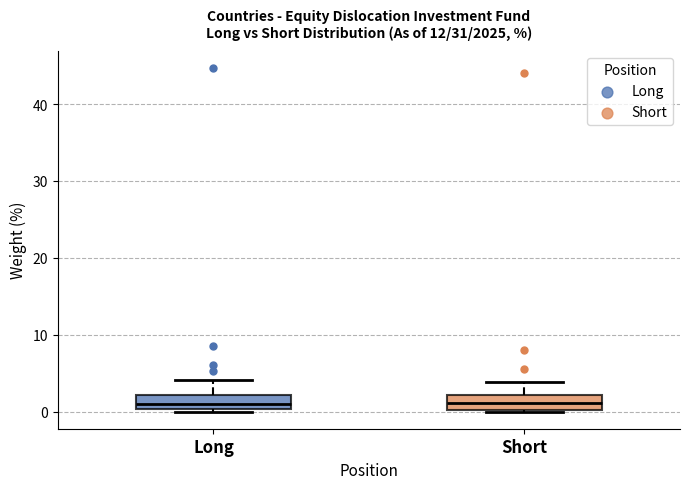

Reading left to right, read every box against the y-axis: the position of its median line, the range the box covers, and the ends of its whiskers. The values are not printed on the chart, so give them approximately, as read against the axis.

Long: median 1, box 0 to 2, whiskers 0 (just below the box's lower edge) to 4
Short: median 1, box 0 to 2, whiskers 0 to 4